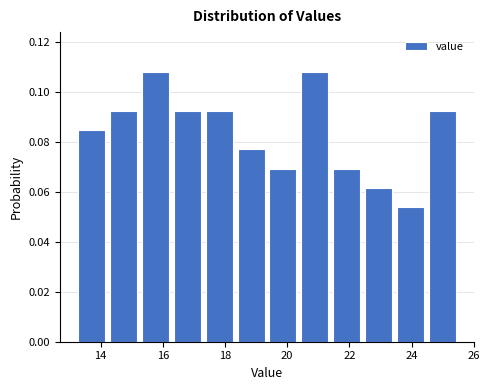

What is the height of the bar covering 15.2 to 16.2 on the x-axis? Neither the bar edges nor the heights are printed on the chart, so give them approximately, as read against the axes.

0.108